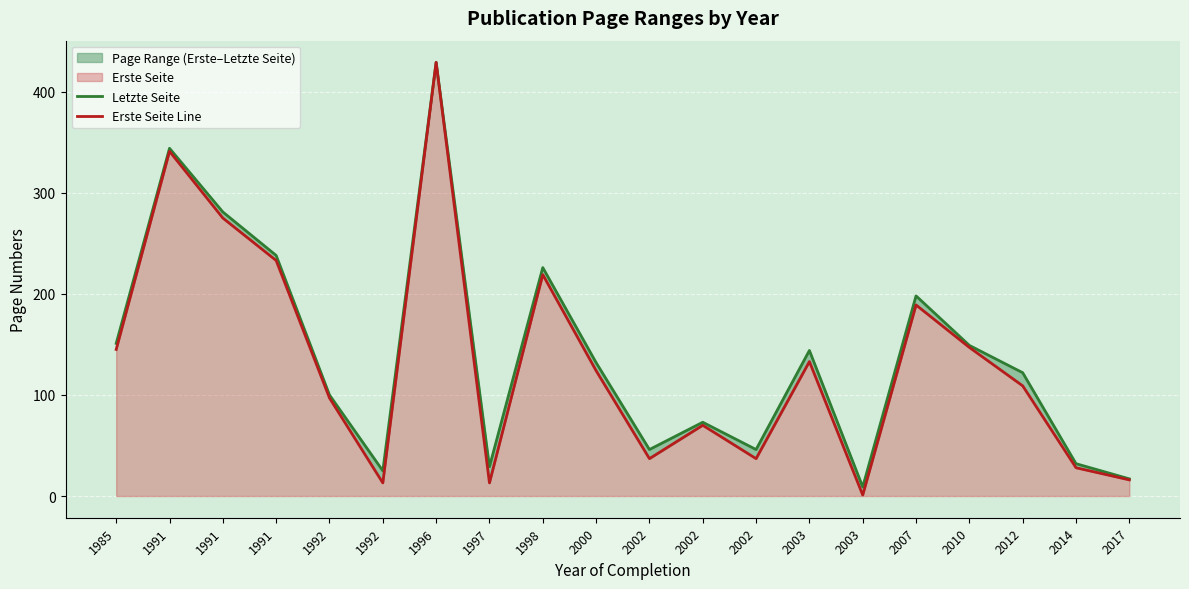

The value of Erste Seite Line at 2017 is 16. True or false?

True